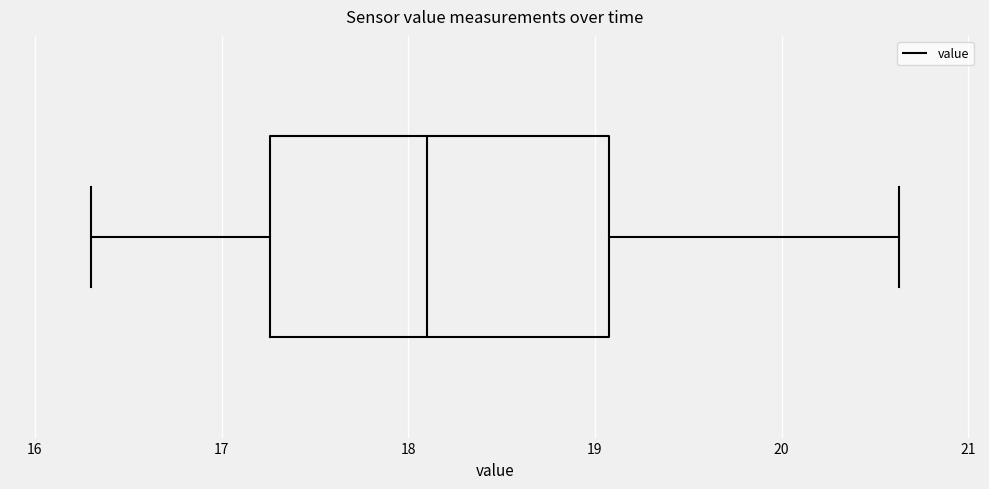

Where does the median line of the box sit on the x-axis? The values are not printed on the chart, so give them approximately, as read against the axis.

18.1